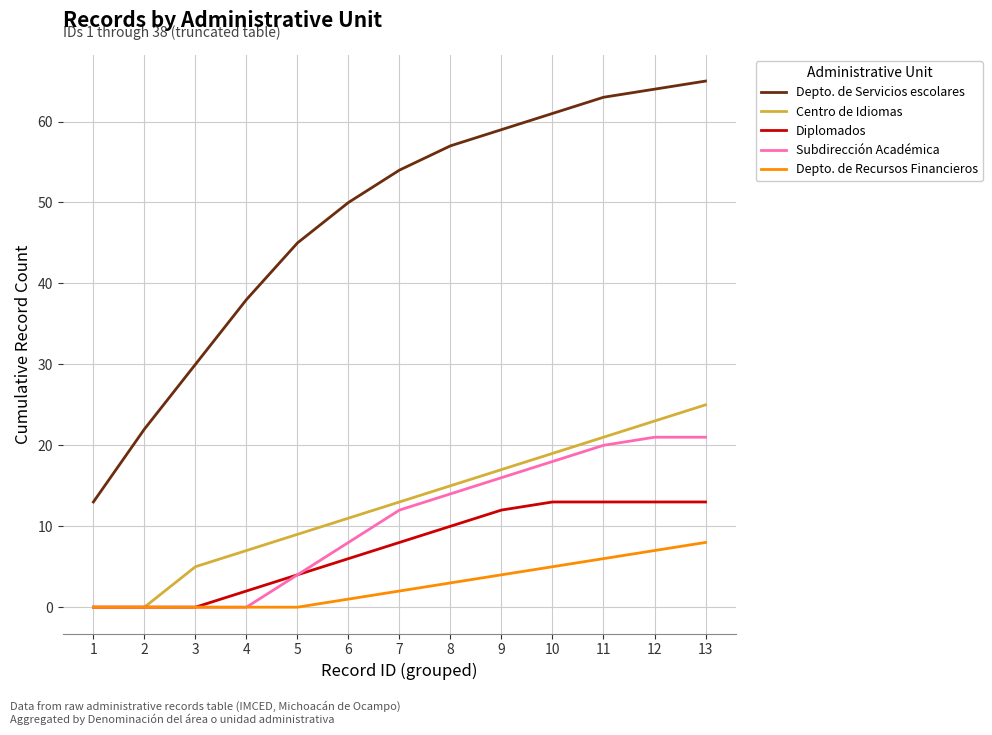

Is it true that Diplomados equals 0 at 3?

True